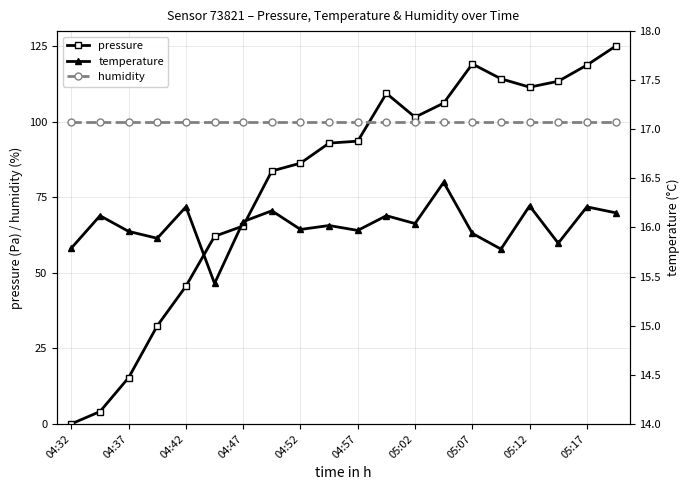

Rank the series at 11 from highest to lowest value.

pressure, humidity, temperature